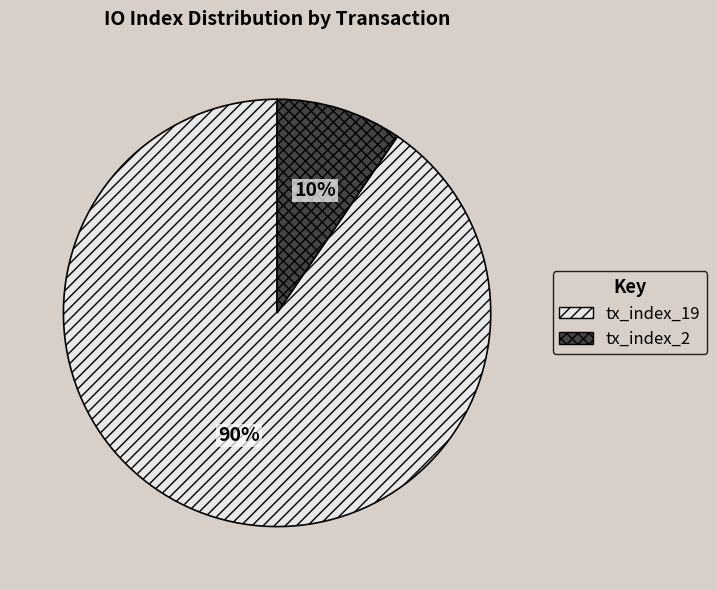

Do tx_index_19 and tx_index_2 together represent more than half of the pie?

Yes